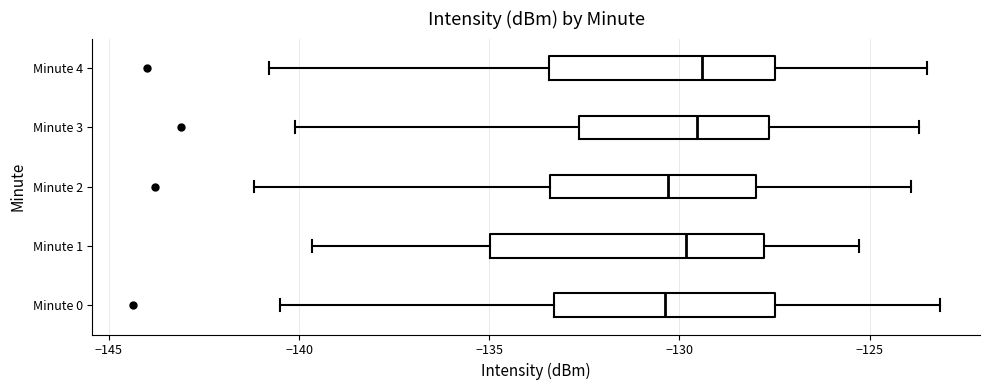

Where is the right edge of the box for Minute 3 on the x-axis? The values are not printed on the chart, so give them approximately, as read against the axis.

-127.5